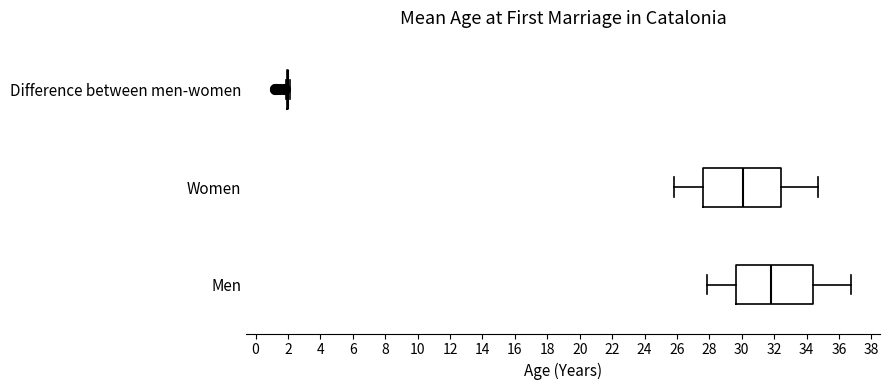

Reading bottom to top, read every box against the x-axis: the position of its median line, the range the box covers, and the ends of its whiskers. The values are not printed on the chart, so give them approximately, as read against the axis.

Men: median 31.8, box 29.6 to 34.4, whiskers 27.8 to 36.8
Women: median 30.0, box 27.6 to 32.4, whiskers 25.8 to 34.6
Difference between men-women: box collapsed to a line at 2.0, whiskers 2.0 to 2.2